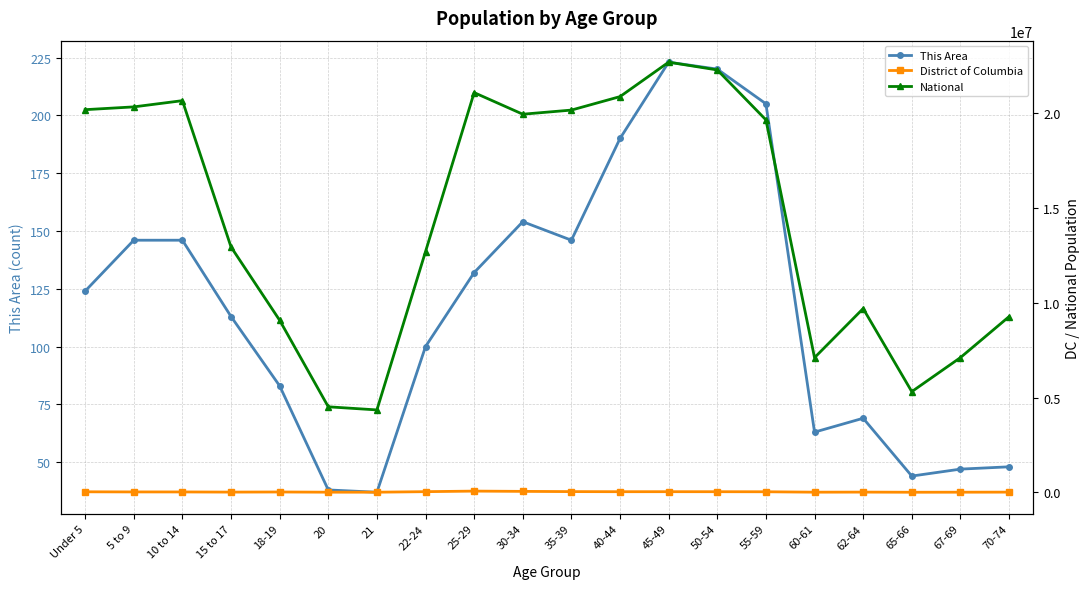

At which label does District of Columbia reach its peak?

25-29